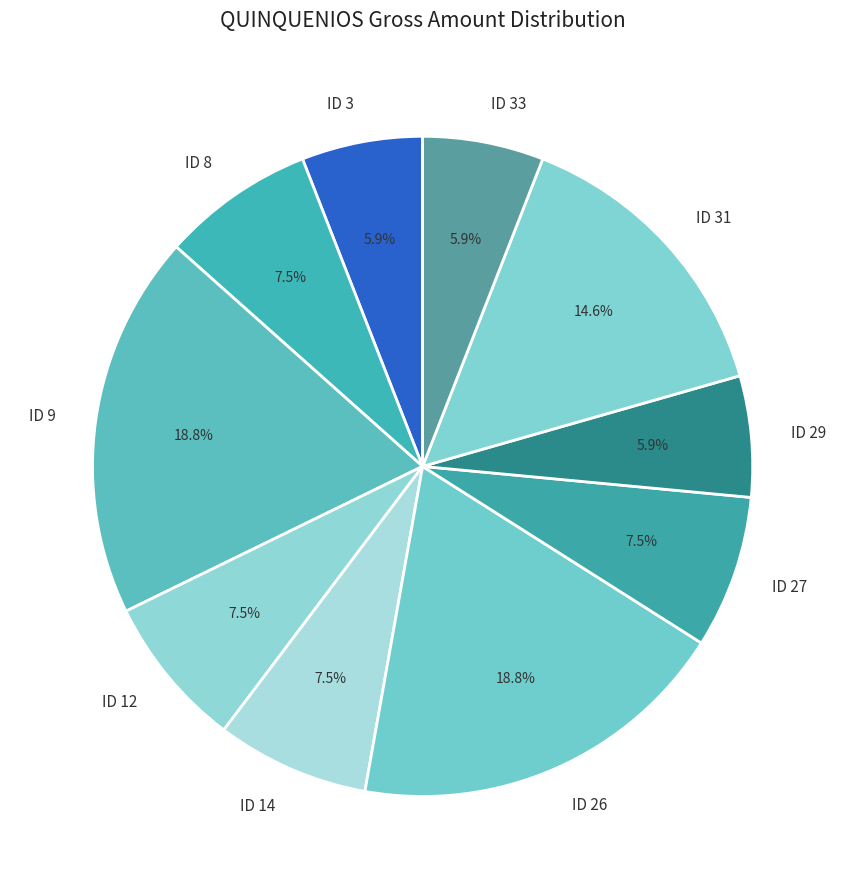

What is the ratio of the value at ID 33 to the value at ID 26?

0.3